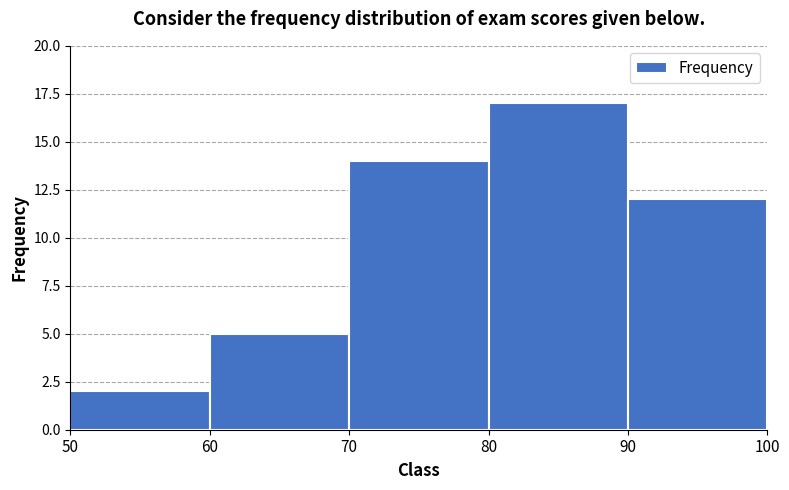

What is the height of the bar covering 50 to 60 on the x-axis? The values are not printed on the chart, so give them approximately, as read against the axis.

2